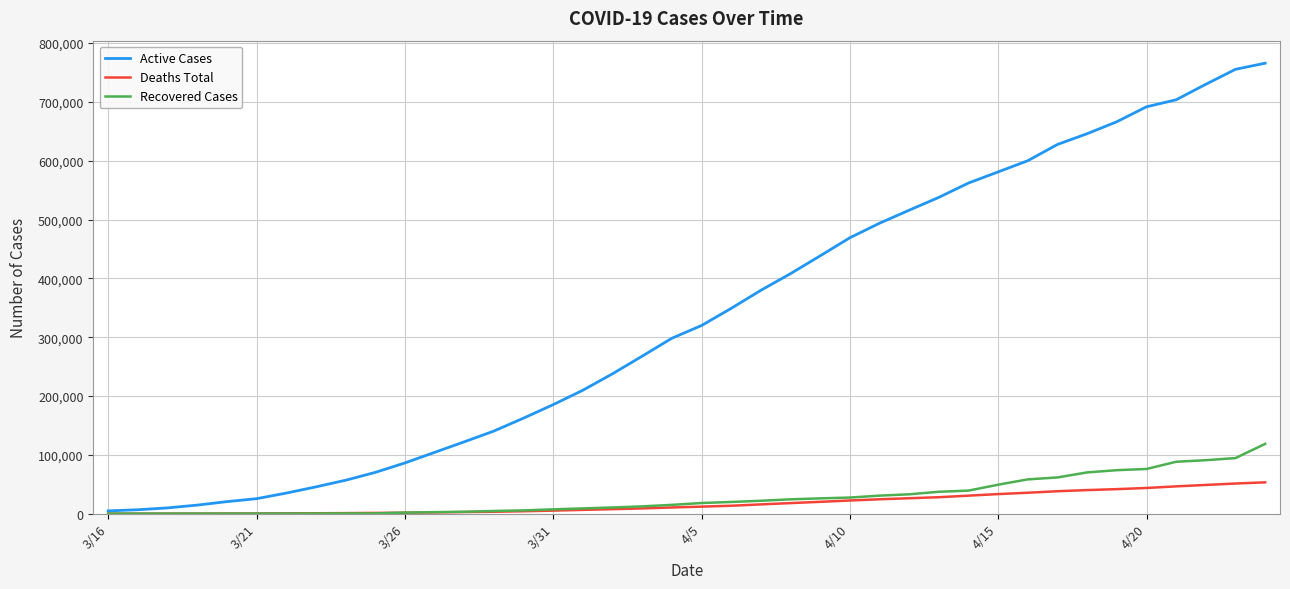

List the series in order of their peak value, lowest first.

Deaths Total, Recovered Cases, Active Cases